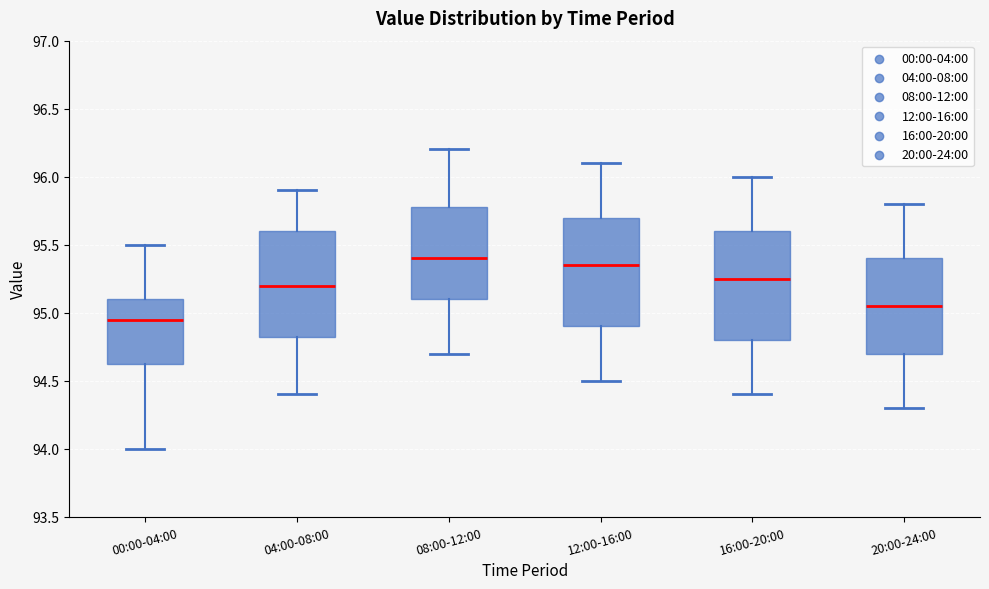

Reading left to right, read every box against the y-axis: the position of its median line, the range the box covers, and the ends of its whiskers. The values are not printed on the chart, so give them approximately, as read against the axis.

00:00-04:00: median 94.95, box 94.65 to 95.10, whiskers 94.00 to 95.50
04:00-08:00: median 95.20, box 94.85 to 95.60, whiskers 94.40 to 95.90
08:00-12:00: median 95.40, box 95.10 to 95.80, whiskers 94.70 to 96.20
12:00-16:00: median 95.35, box 94.90 to 95.70, whiskers 94.50 to 96.10
16:00-20:00: median 95.25, box 94.80 to 95.60, whiskers 94.40 to 96.00
20:00-24:00: median 95.05, box 94.70 to 95.40, whiskers 94.30 to 95.80